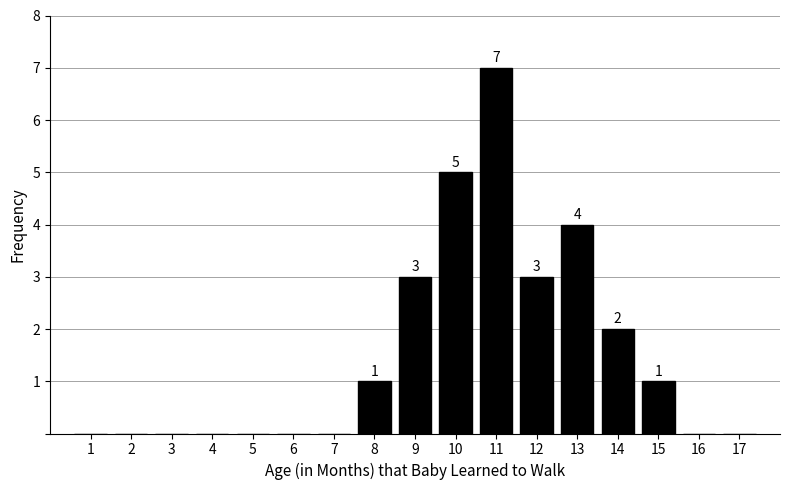

Reading left to right, what are all the values shown in this chart?

1=0	2=0	3=0	4=0	5=0	6=0	7=0	8=1	9=3	10=5	11=7	12=3	13=4	14=2	15=1	16=0	17=0